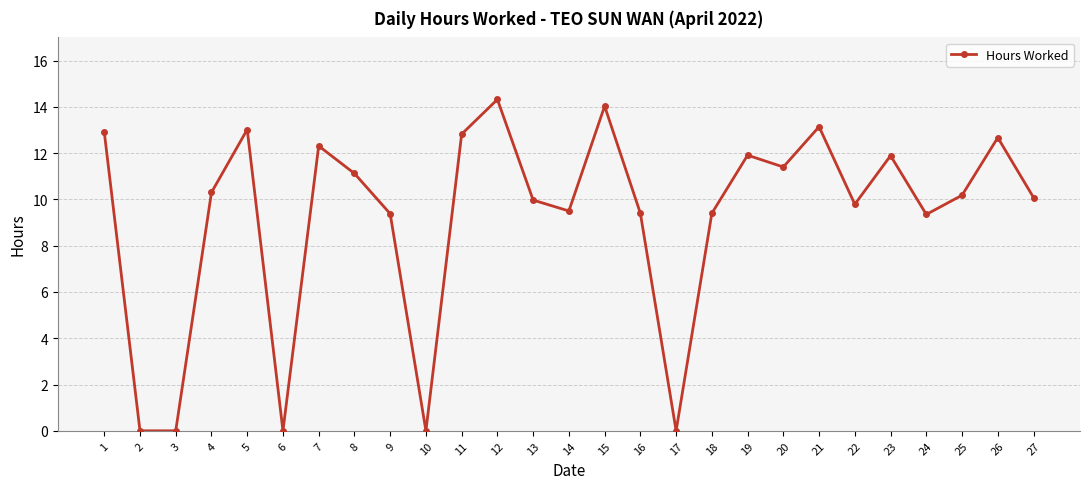

At which category does the data reach its first local peak?

5